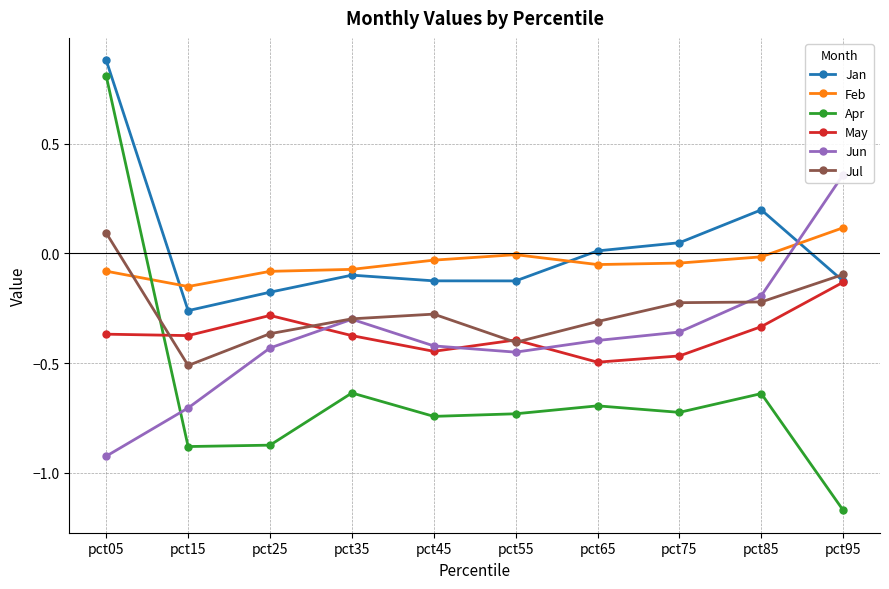

What is the sum of all Apr values?

-6.3